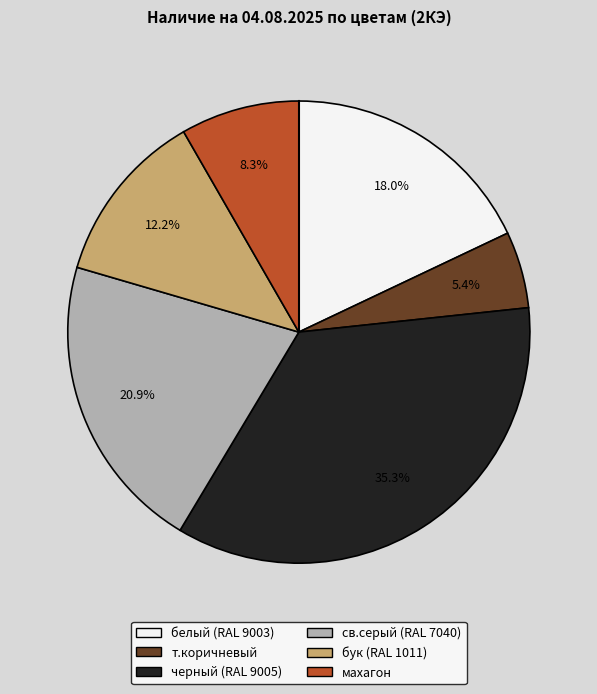

To the nearest percent, what is the average slice percentage?

17%